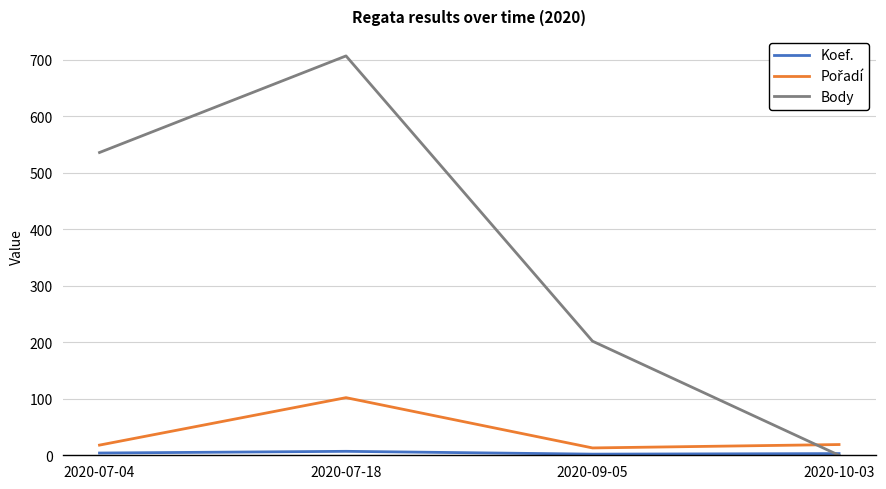

List the labels in order of Body value, smallest first.

2020-10-03, 2020-09-05, 2020-07-04, 2020-07-18